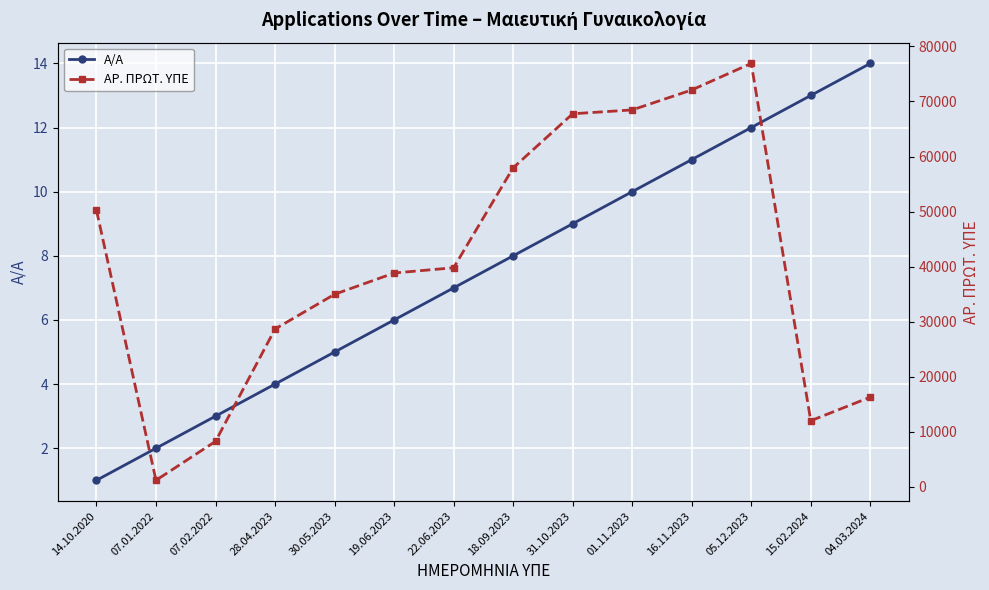

True or false: Α/Α and ΑΡ. ΠΡΩΤ. ΥΠΕ cross at least once.

False